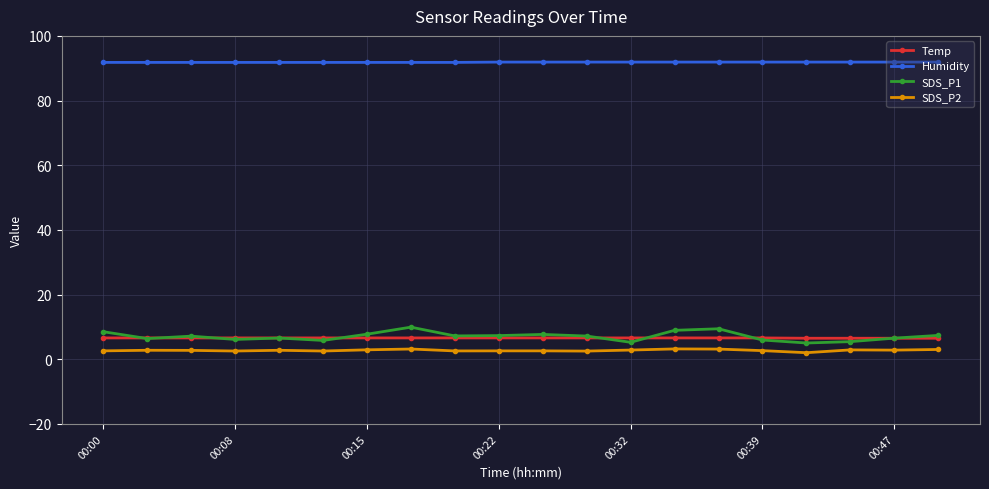

Which series has the largest range (max minus min)?

SDS_P1